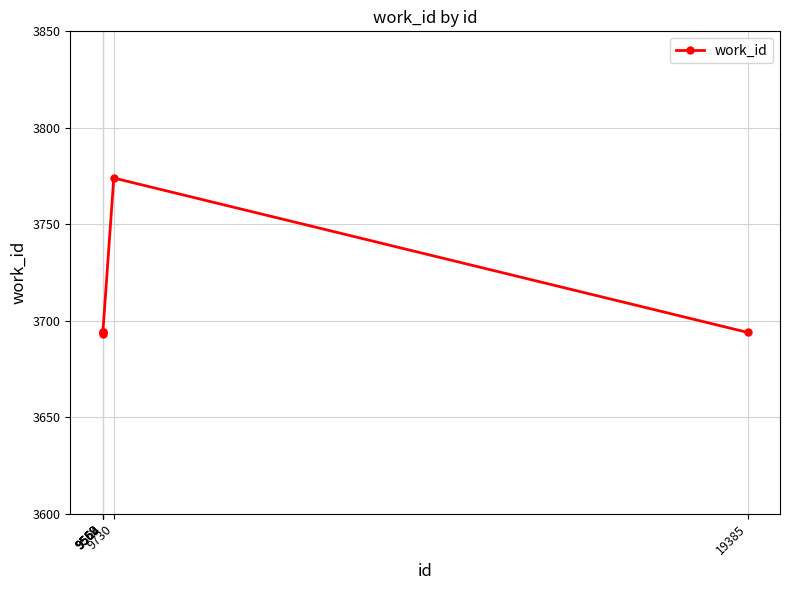

True or false: the data has more than 0 interior local peaks.

True